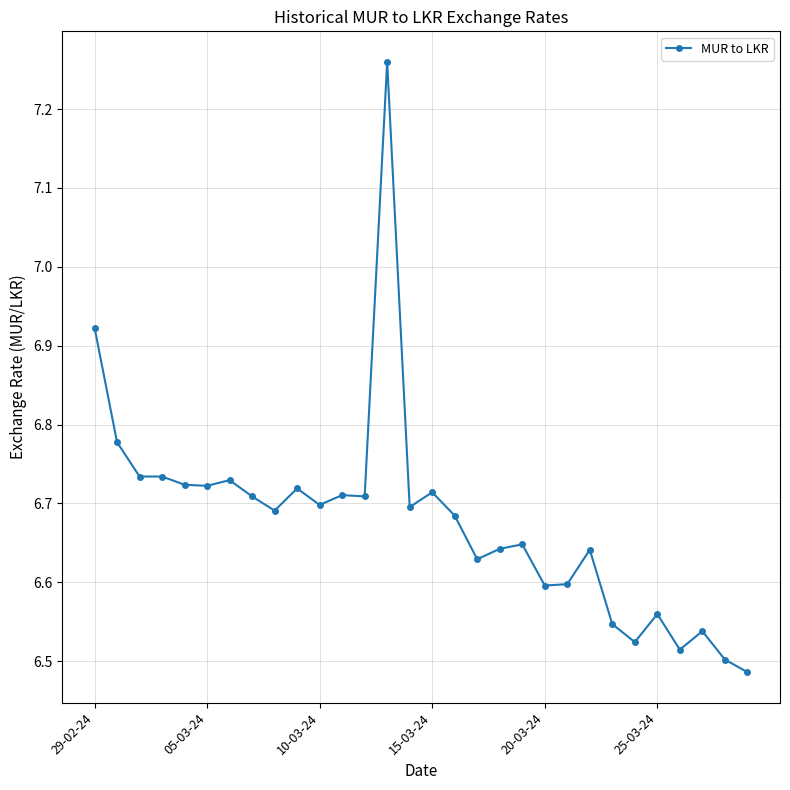

What is the difference between the second highest and minimum values?

0.4